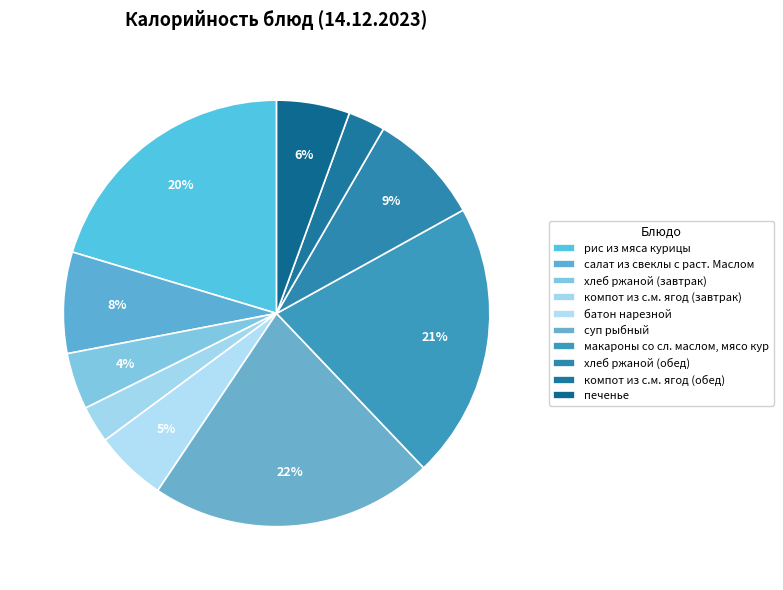

Count the number of slices in the pie.

10